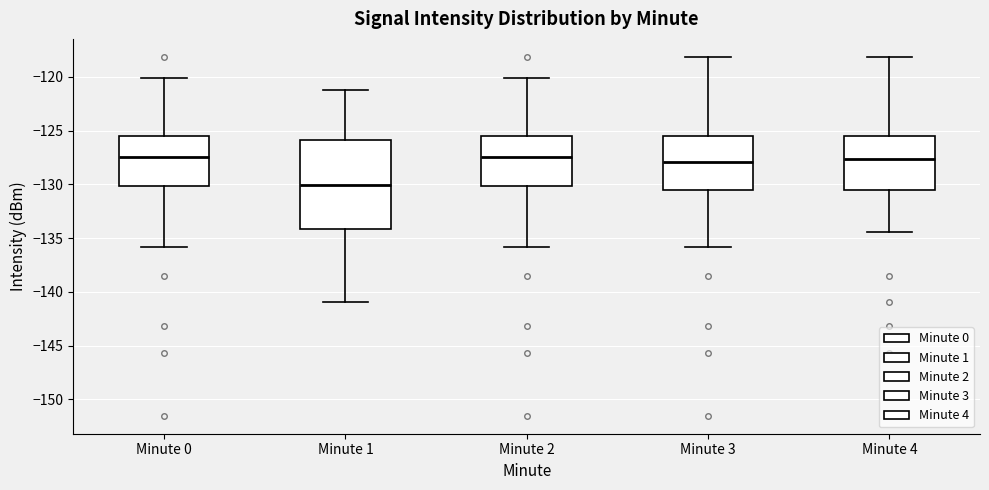

Where is the lower edge of the box for Minute 4 on the y-axis? The values are not printed on the chart, so give them approximately, as read against the axis.

-130.5